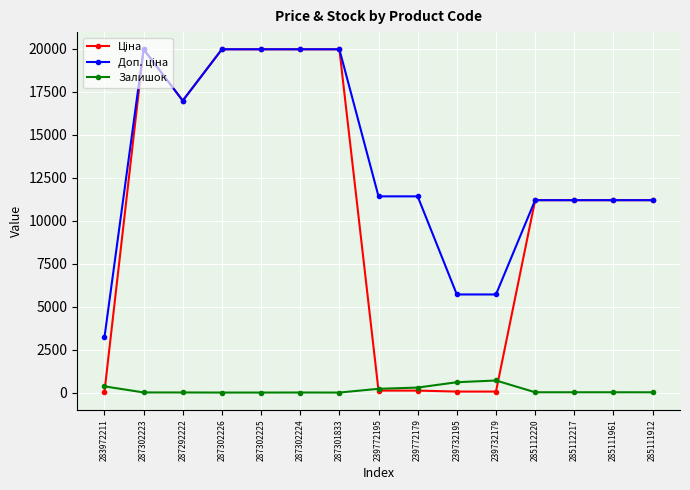

True or false: Залишок has a value of 15.0 at 285111912.

True